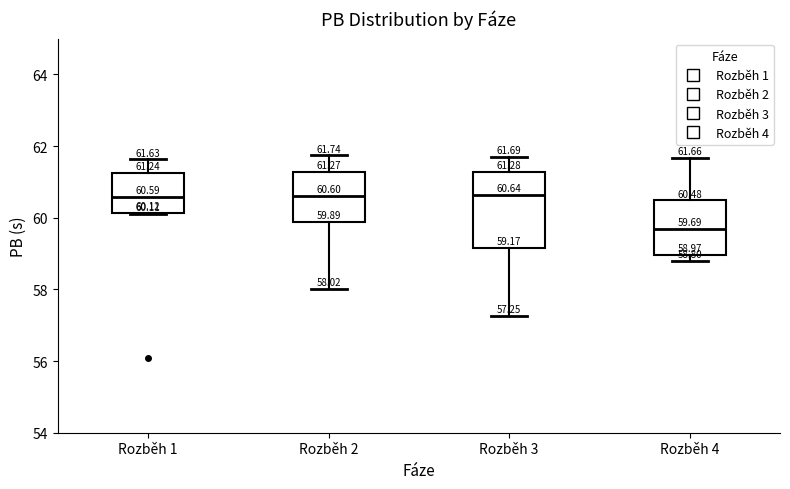

Which box is the tallest, from its lower edge to its upper edge?

Rozběh 3